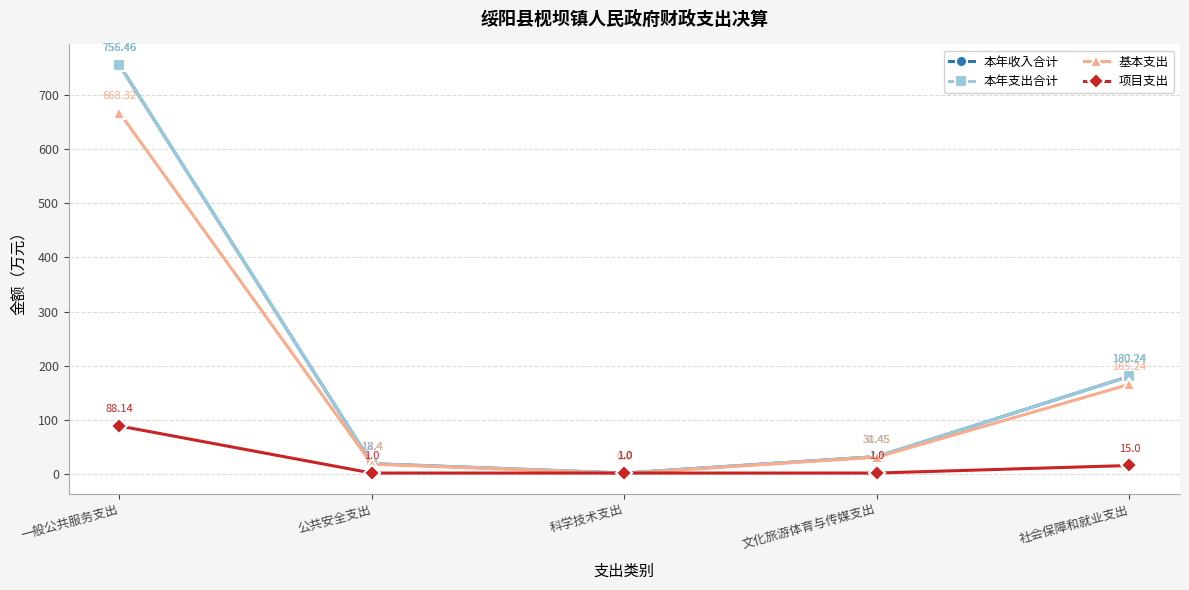

Is this an area chart (filled region under the line)?

No